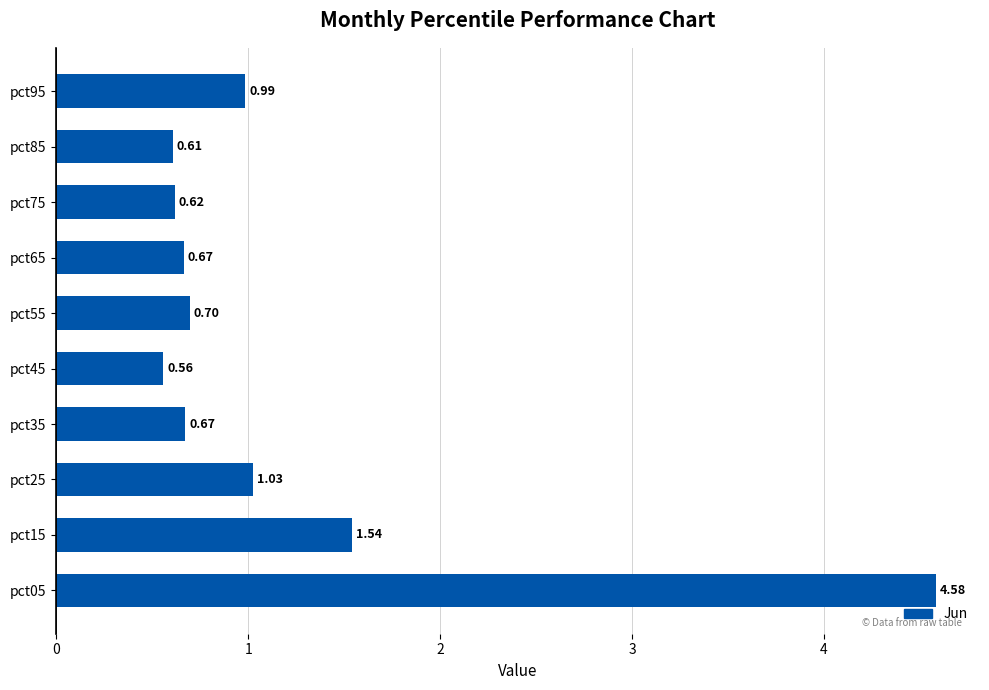

What is the sum of all values?

12.0